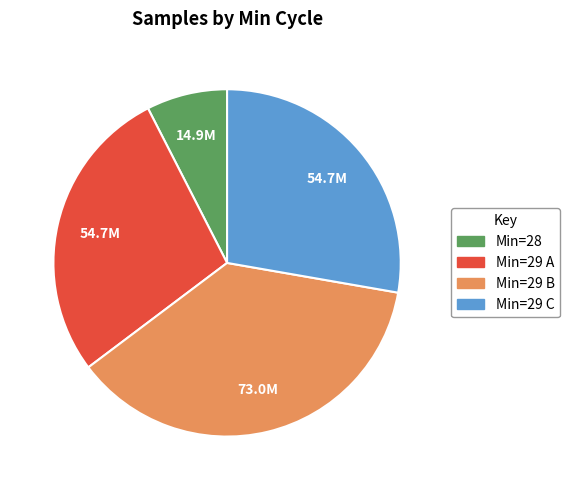

Is there any slice that represents more than half of the pie?

No